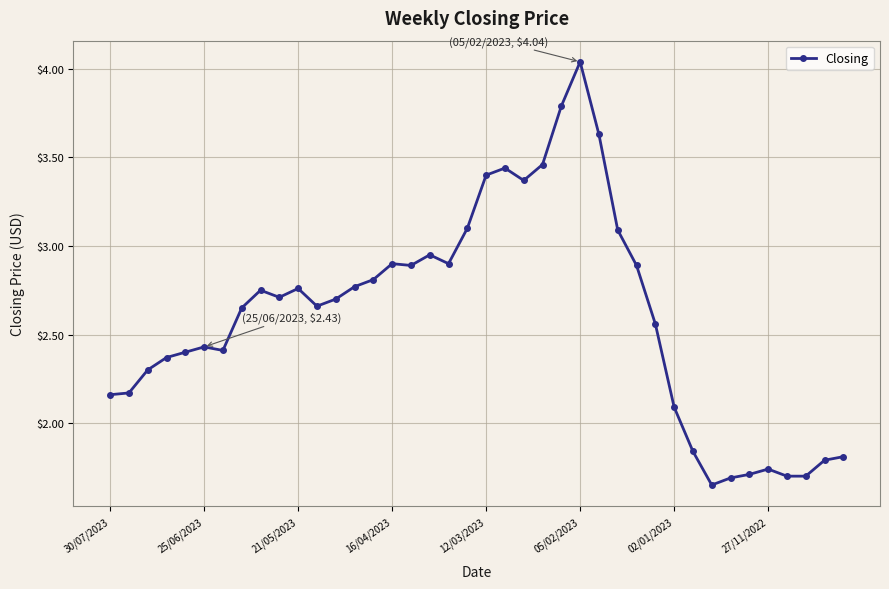

True or false: the data has more than 2 interior local peaks.

True